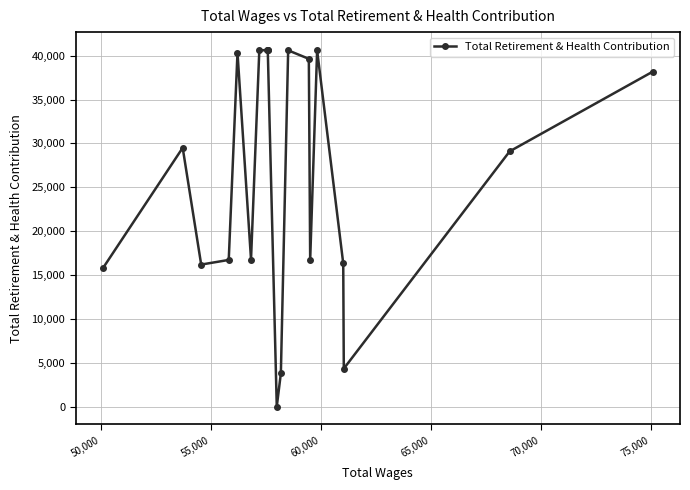

How many values exceed 29496?

9